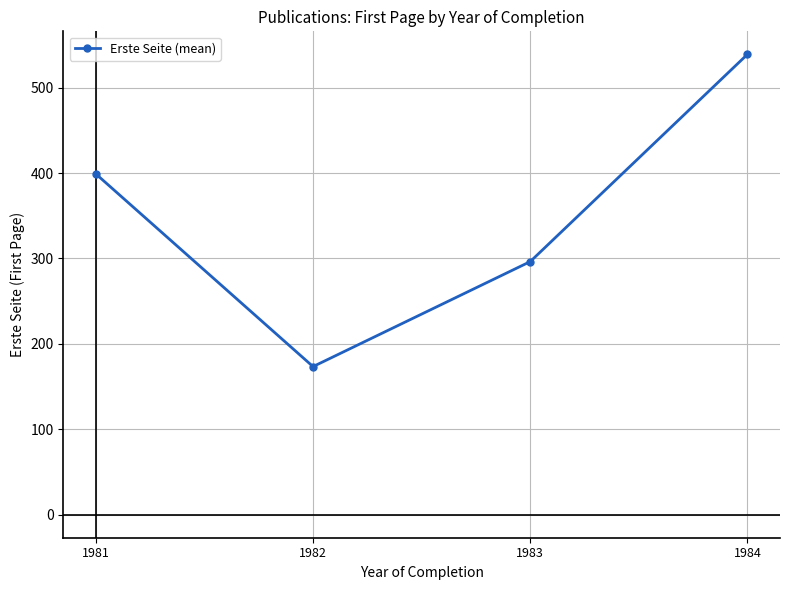

What is the smallest value displayed?

173.4